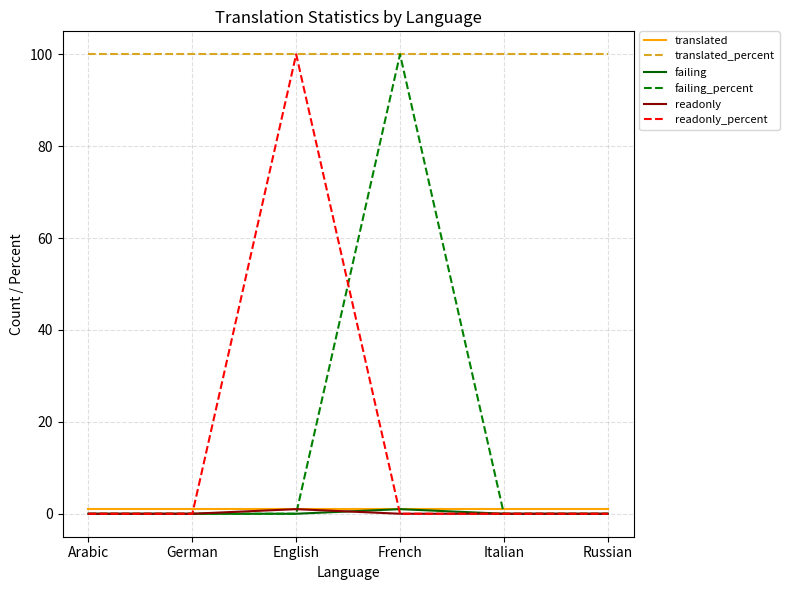

True or false: translated and translated_percent cross at least once.

False